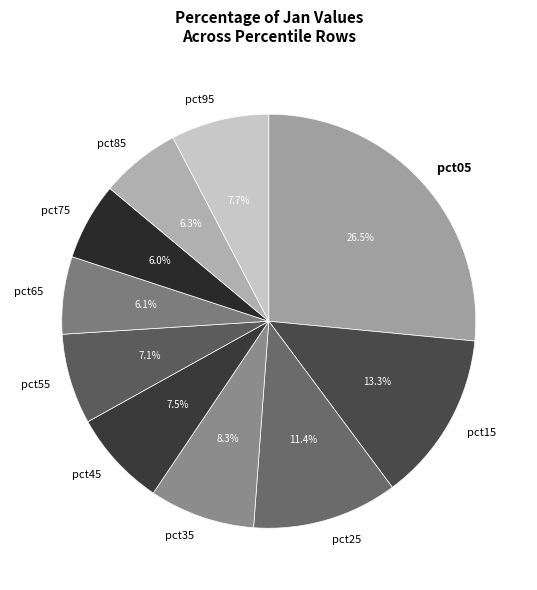

To the nearest percent, what is the combined percentage of pct65 and pct95?

14%